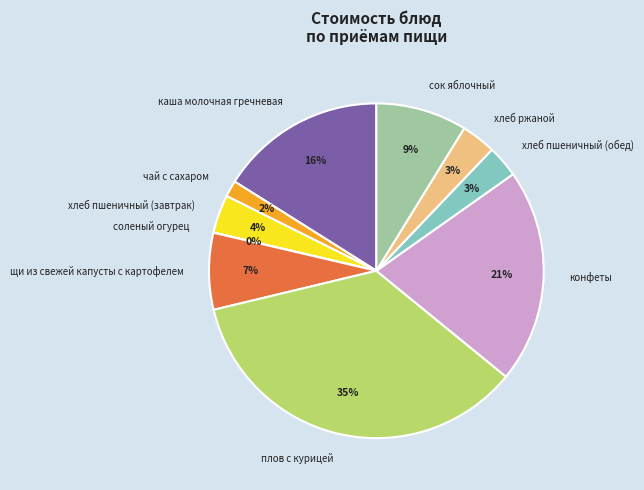

Is there a majority slice in this chart?

No